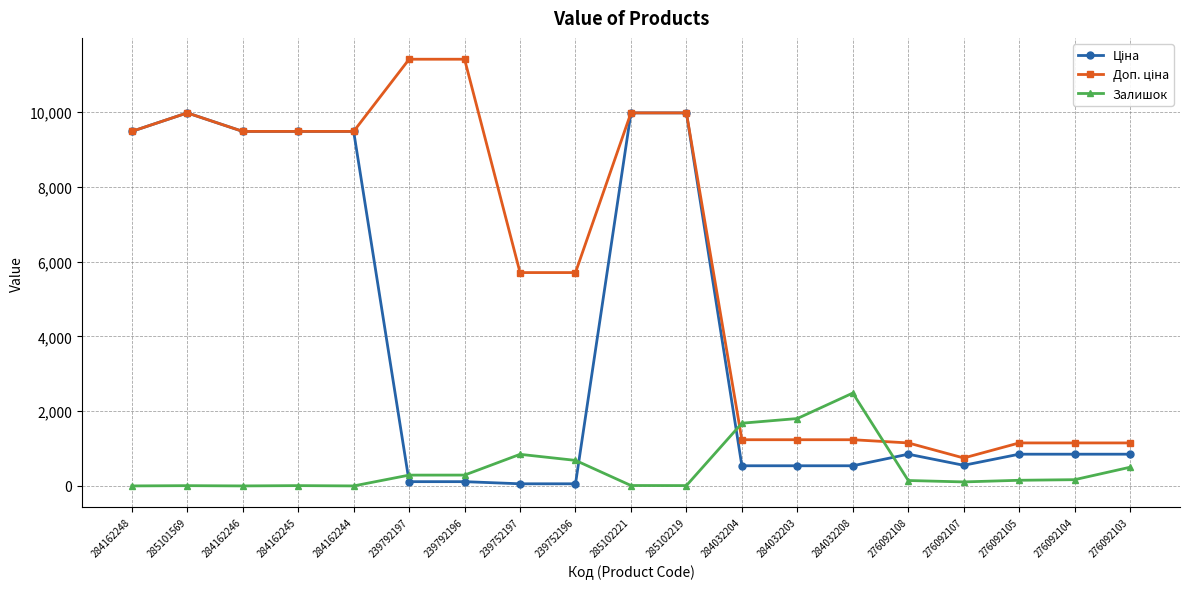

What is the value of the Залишок point at the 12th from the left?

1677.0